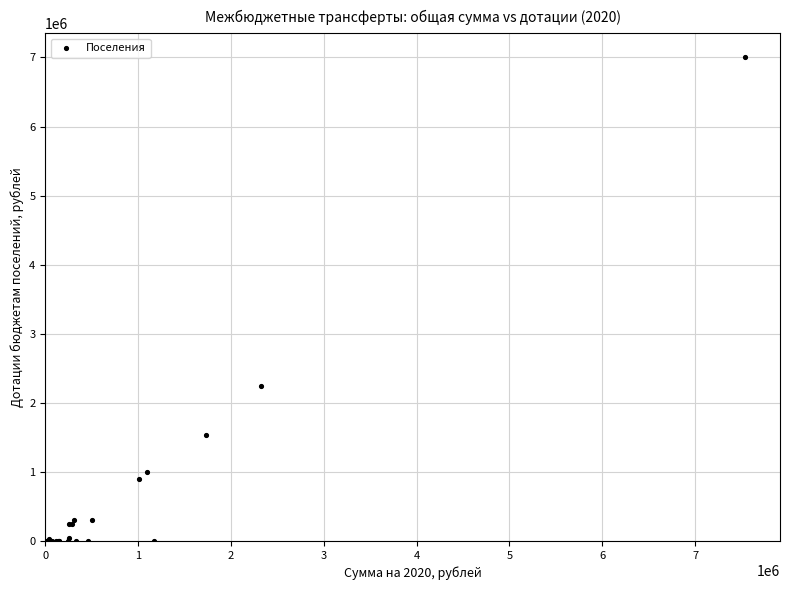

What Y value in the scatter plot is closest to 3500000?

2250000